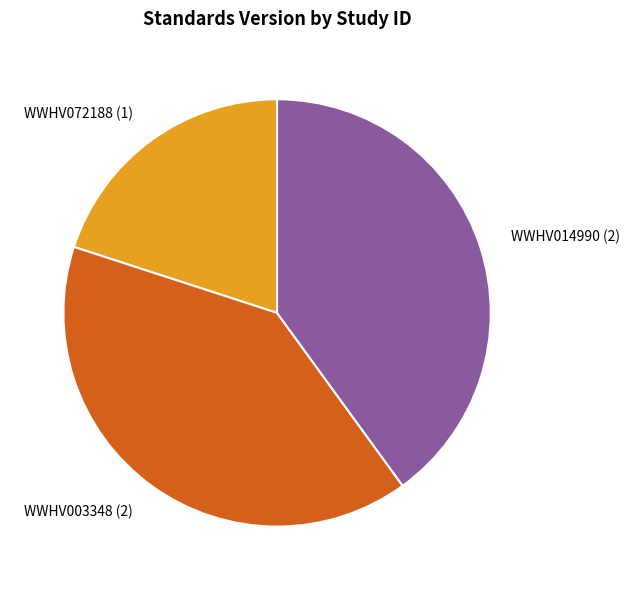

True or false: WWHV003348 accounts for 40% of the total.

True